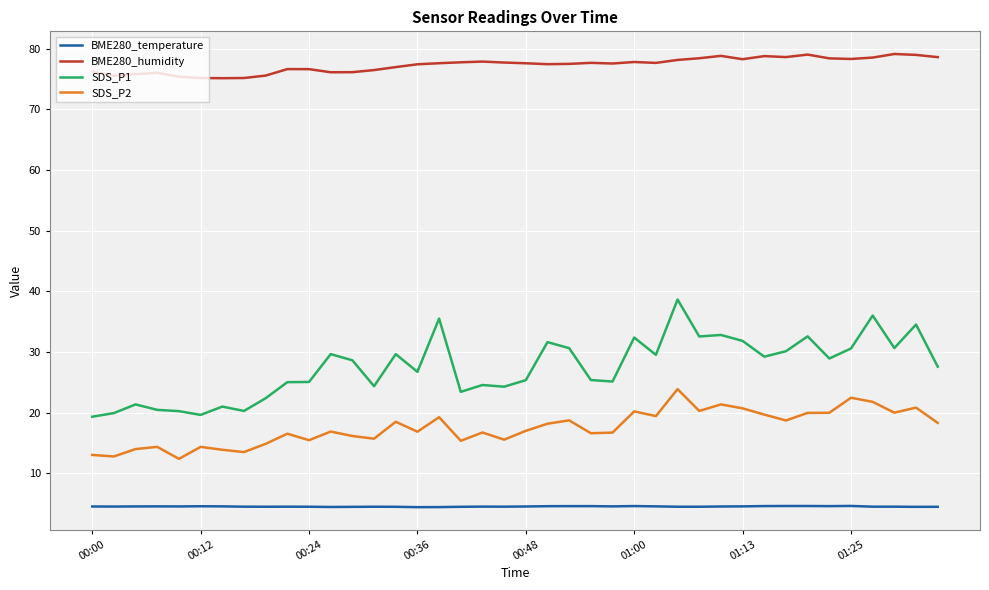

What is the maximum value shown in the chart?

79.2